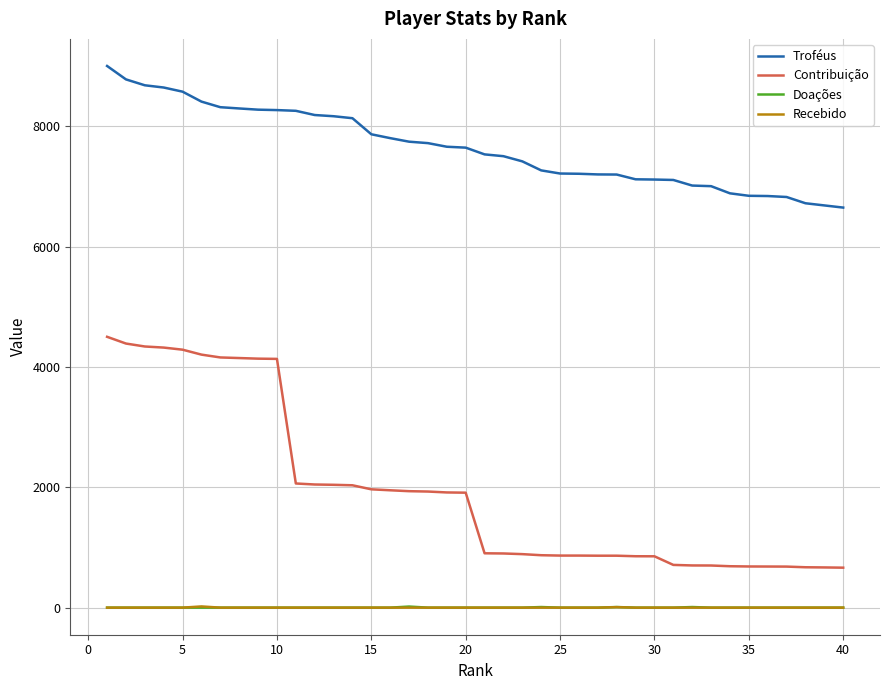

Which series has the largest total across all categories?

Troféus